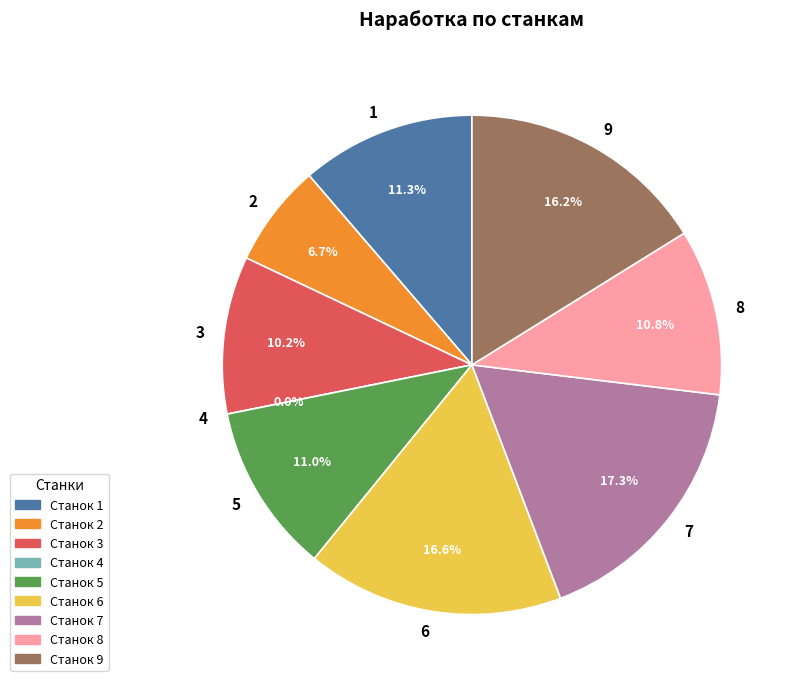

To the nearest percent, what percentage of the pie is 2?

7%